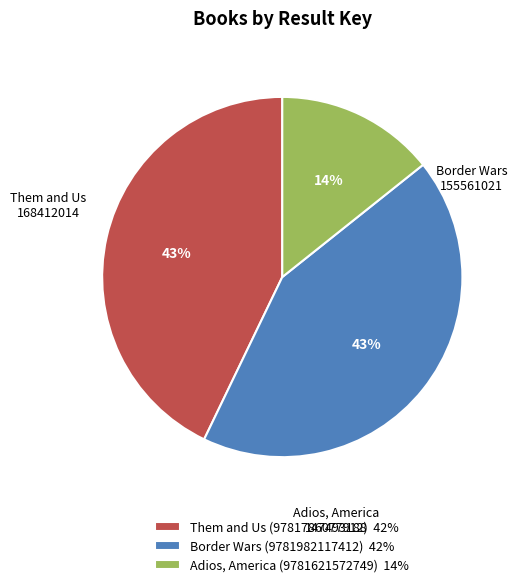

Between Them and Us (9781786077912) 42% and Adios, America (9781621572749) 14%, which is larger?

Them and Us (9781786077912) 42%